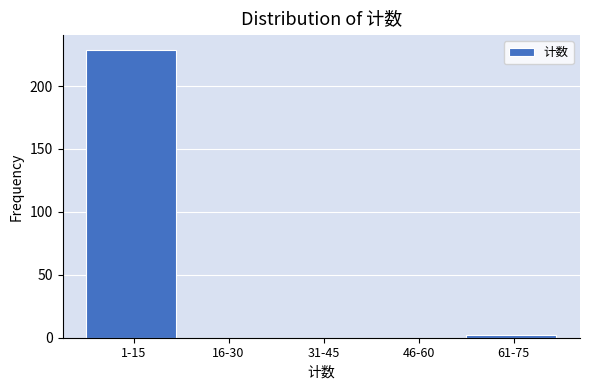

Reading left to right, extract all data points from this chart.

1-15=229	16-30=0	31-45=0	46-60=0	61-75=2